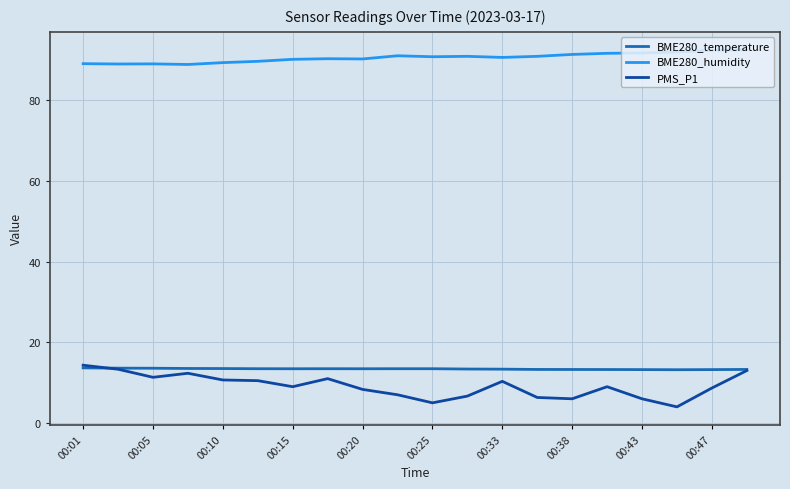

Which series has the largest total across all categories?

BME280_humidity